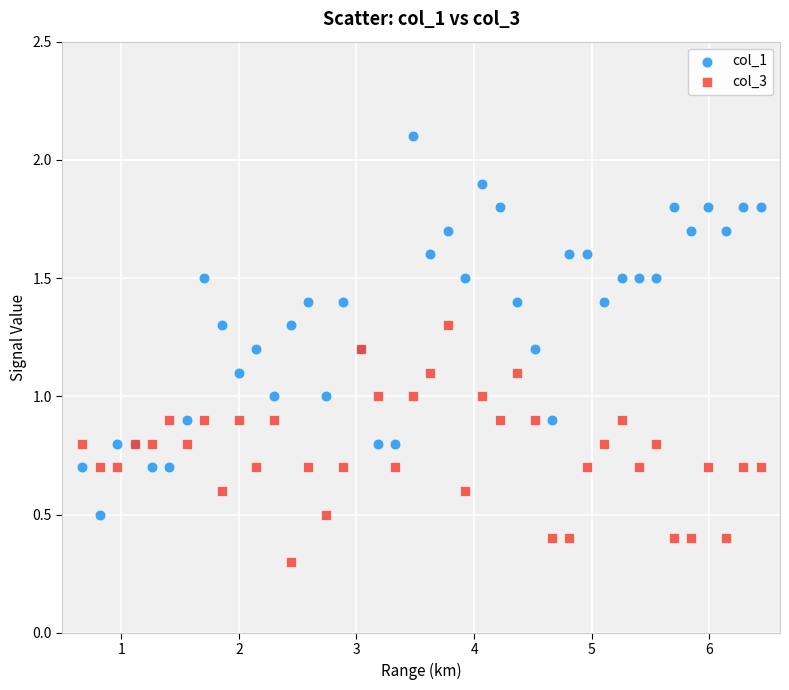

In the col_3 series, what Y value is closest to 0?

0.3